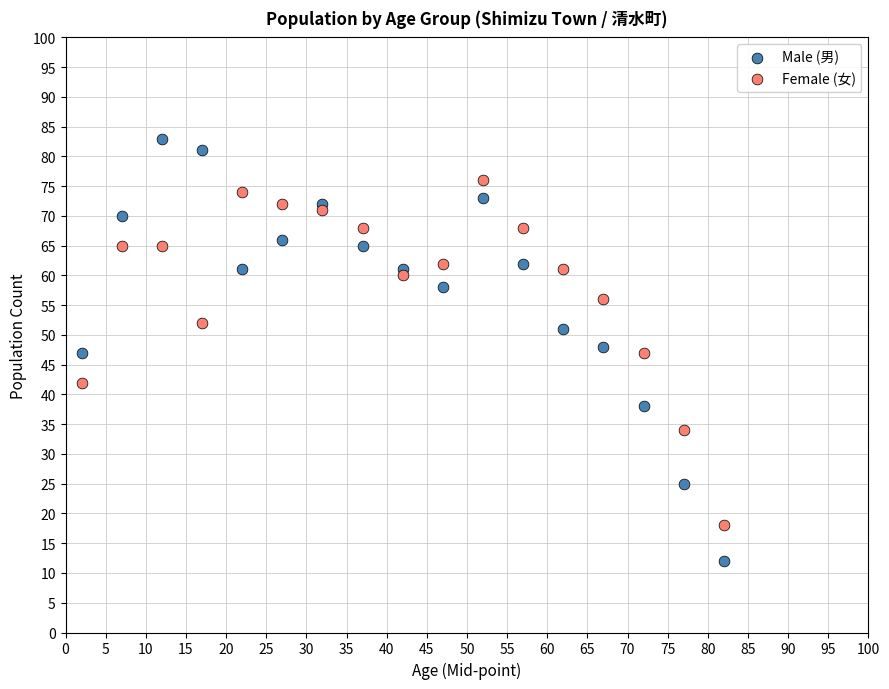

Which series reaches the maximum Y coordinate?

Male (男)